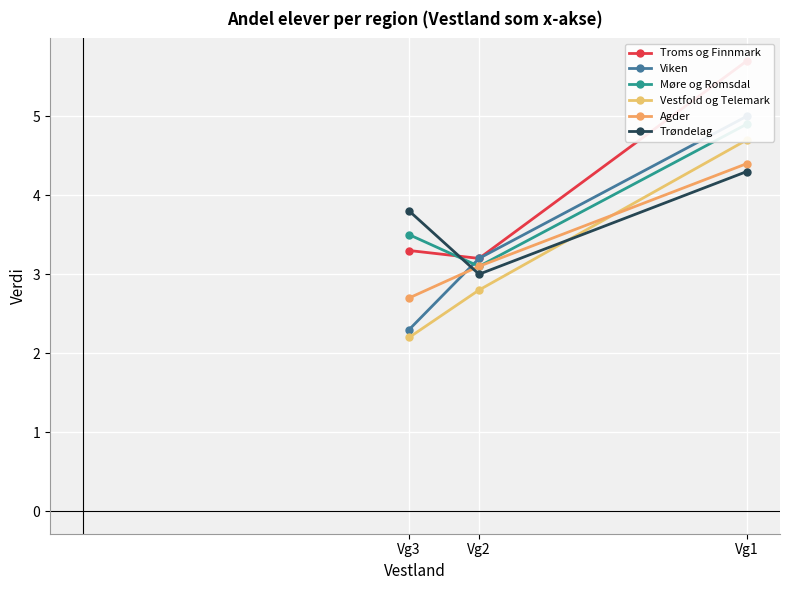

Reading left to right, transcribe all the data shown in this chart.

Troms og Finnmark: Vg1=5.7	Vg2=3.2	Vg3=3.3
Viken: Vg1=5.0	Vg2=3.2	Vg3=2.3
Møre og Romsdal: Vg1=4.9	Vg2=3.1	Vg3=3.5
Vestfold og Telemark: Vg1=4.7	Vg2=2.8	Vg3=2.2
Agder: Vg1=4.4	Vg2=3.1	Vg3=2.7
Trøndelag: Vg1=4.3	Vg2=3.0	Vg3=3.8